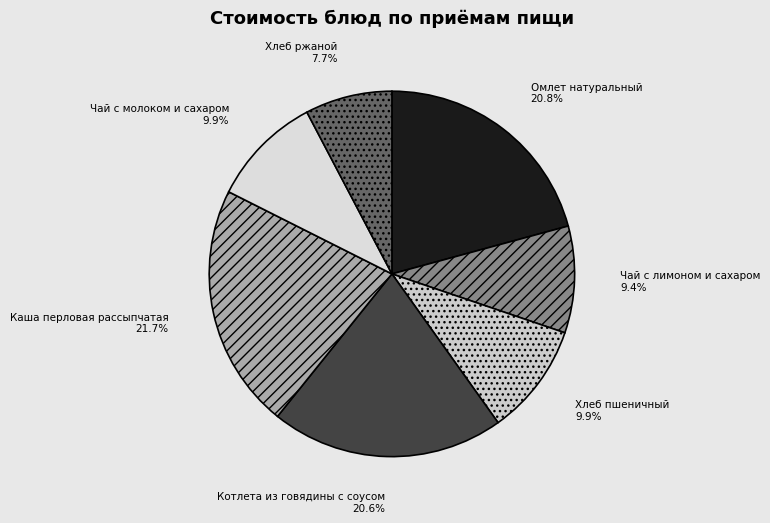

How many segments does this pie chart have?

7